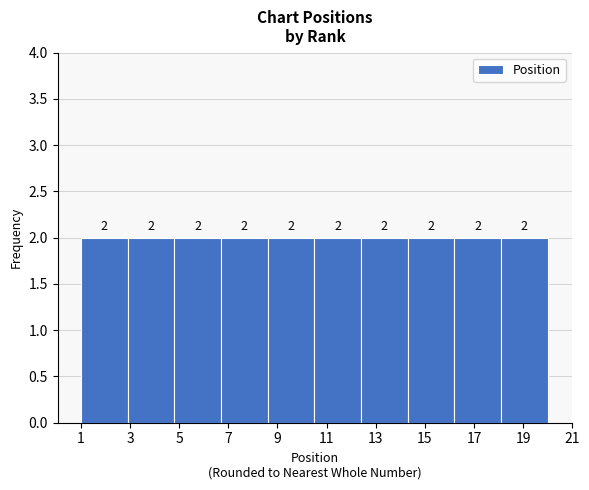

Reading left to right, transcribe this chart: for each bar, give the range it covers on the x-axis and its height. The bar edges are not printed on the chart, so give them approximately, as read against the axis.

1.0 to 2.9: 2
2.9 to 4.8: 2
4.8 to 6.7: 2
6.7 to 8.6: 2
8.6 to 10.5: 2
10.5 to 12.4: 2
12.4 to 14.3: 2
14.3 to 16.2: 2
16.2 to 18.1: 2
18.1 to 20.0: 2